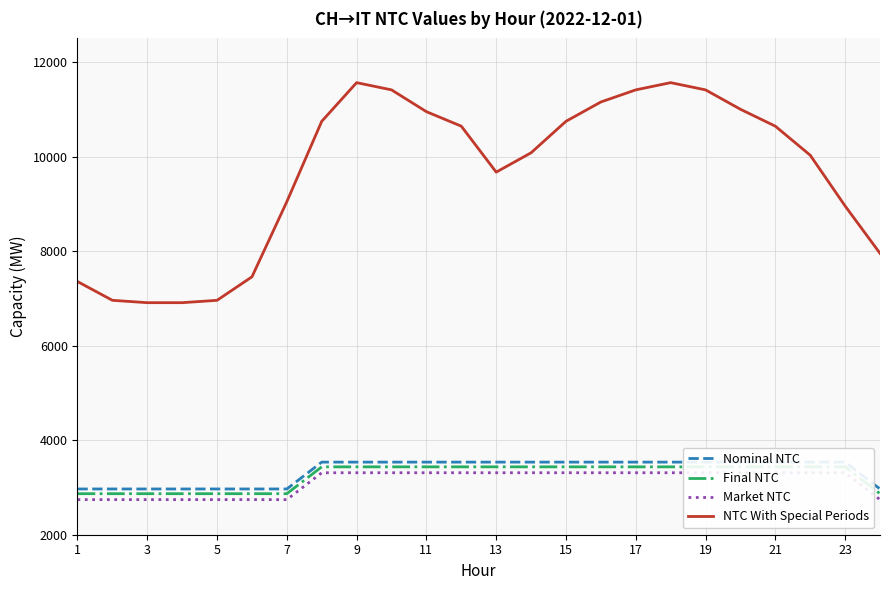

Is this an area chart (filled region under the line)?

No